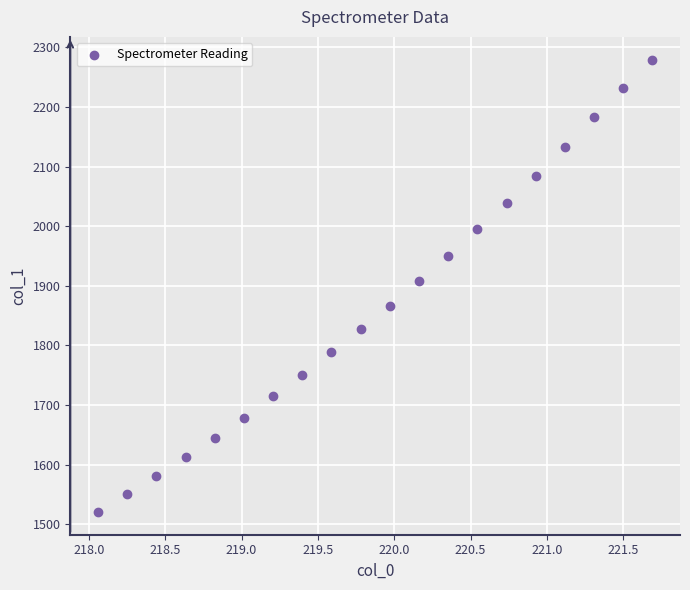

What is the range of Y values (max minus min)?

759.3